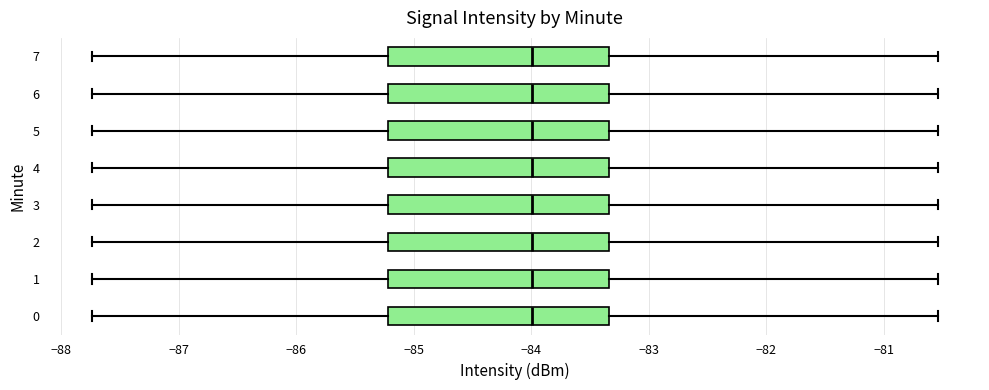

Where does the left whisker of the box at y = 4 end on the x-axis? The values are not printed on the chart, so give them approximately, as read against the axis.

-87.7